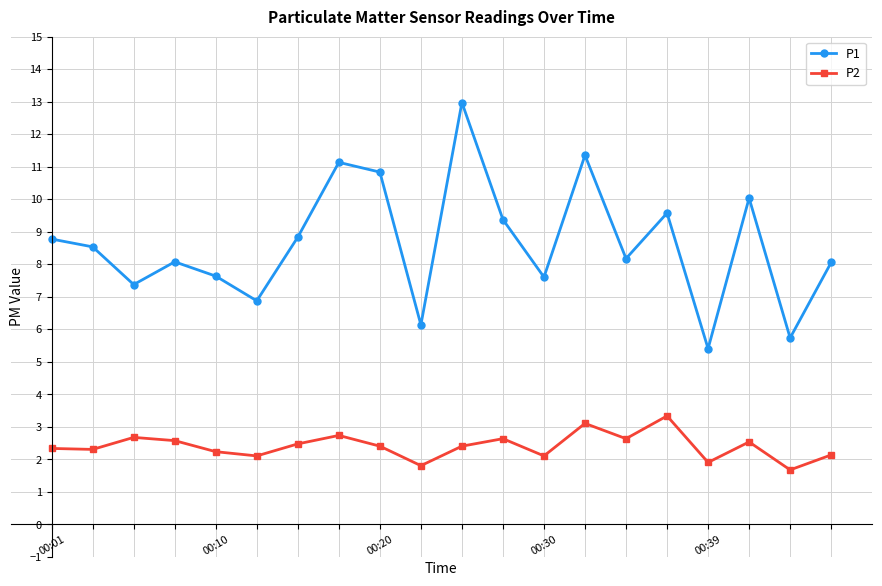

What is the average value of the P2 series?

2.4